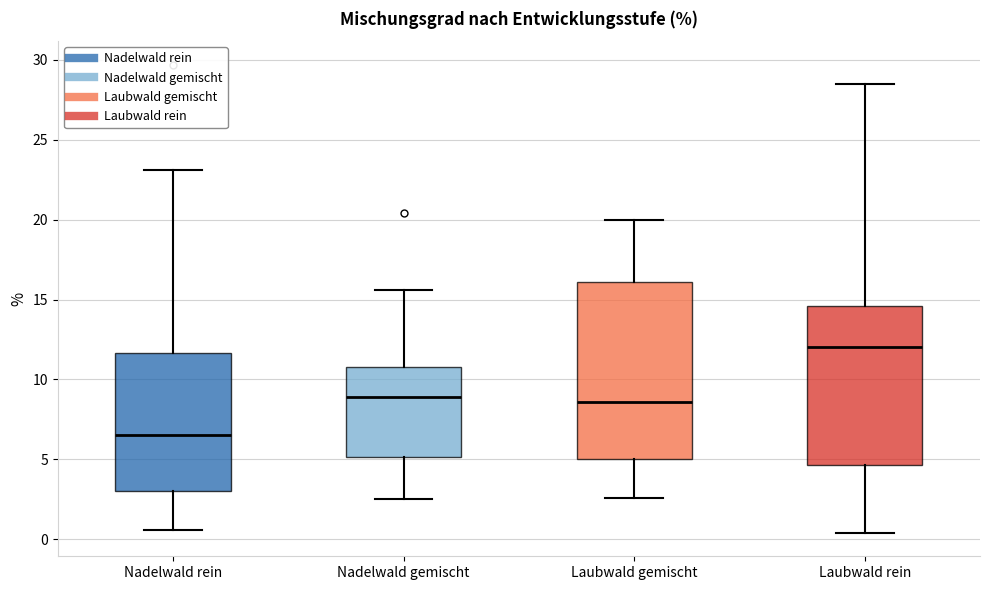

Reading left to right, read every box against the y-axis: the position of its median line, the range the box covers, and the ends of its whiskers. The values are not printed on the chart, so give them approximately, as read against the axis.

Nadelwald rein: median 6.5, box 3.0 to 11.5, whiskers 0.5 to 23.0
Nadelwald gemischt: median 9.0, box 5.0 to 11.0, whiskers 2.5 to 15.5
Laubwald gemischt: median 8.5, box 5.0 to 16.0, whiskers 2.5 to 20.0
Laubwald rein: median 12.0, box 4.5 to 14.5, whiskers 0.5 to 28.5